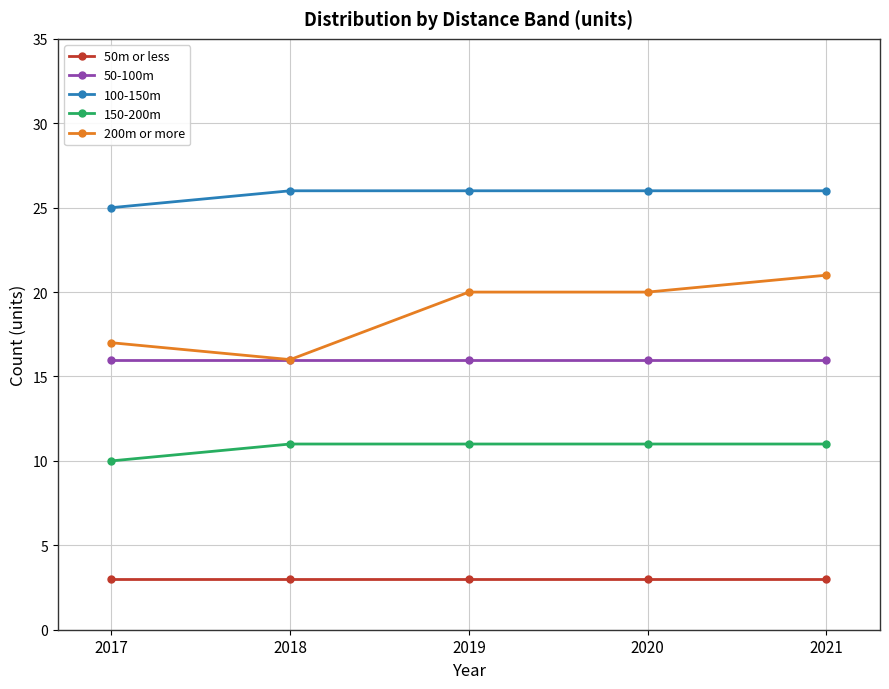

Which series has the largest total across all categories?

100-150m